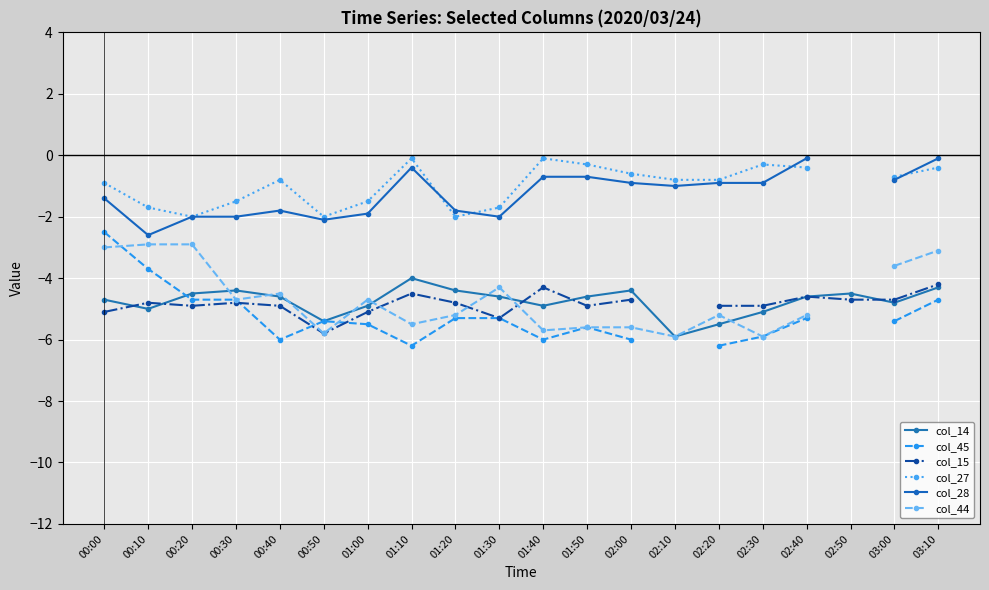

What is the spread (max minus min) of values at 01:40?

5.9